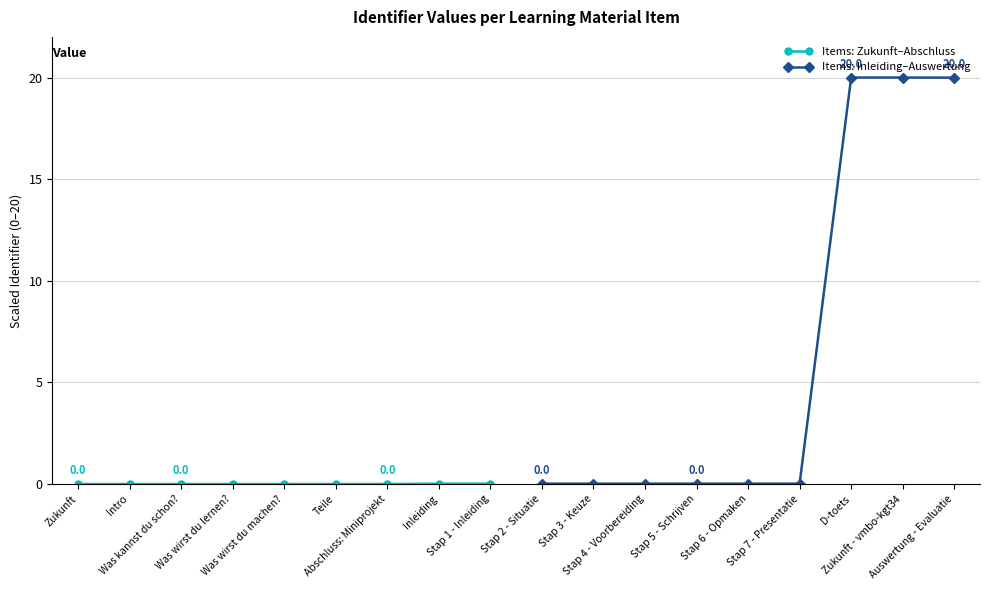

Between Abschluss: Miniprojekt and Intro, which is larger?

Abschluss: Miniprojekt